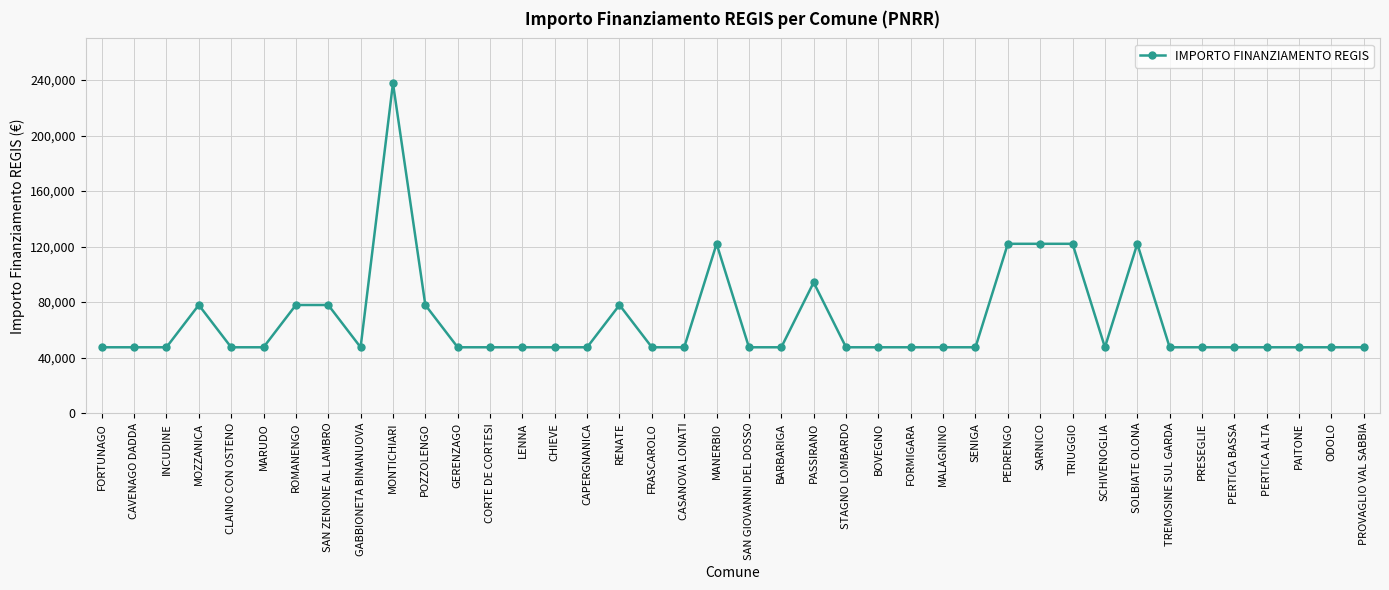

Approximately how many times larger is the value at PAITONE compared to MOZZANICA?

0.6